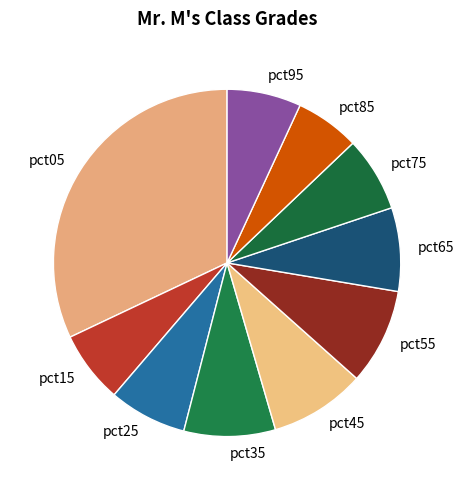

Does pct15 represent more than half of the total?

No